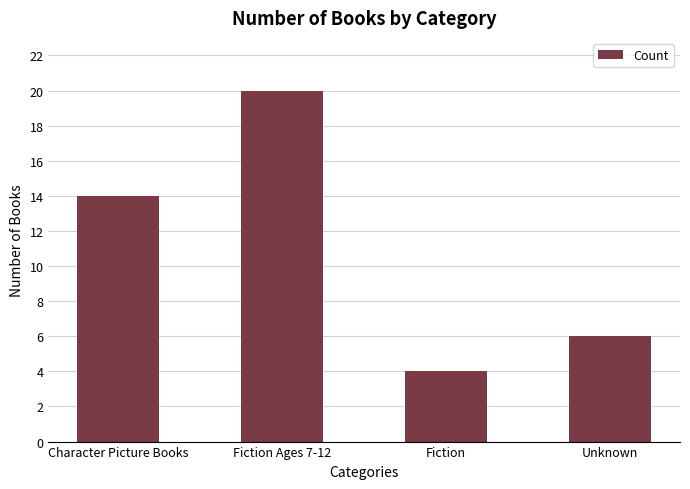

Does the chart contain stacked bars?

No